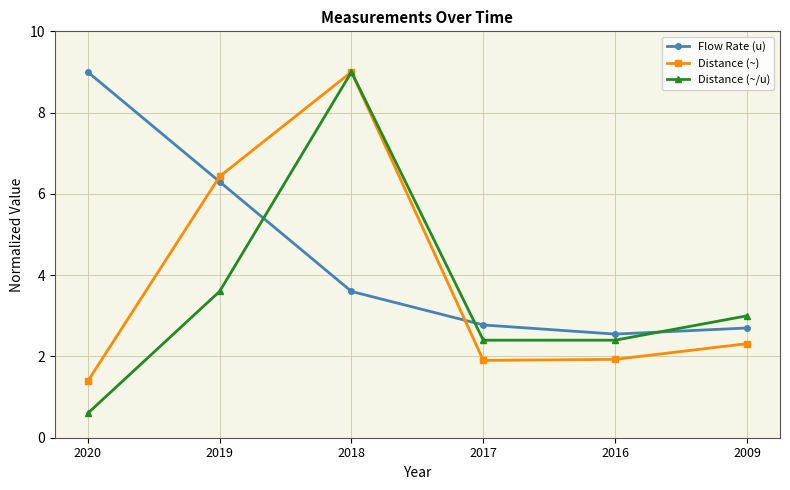

How many data points in Flow Rate (u) are less than 3?

3